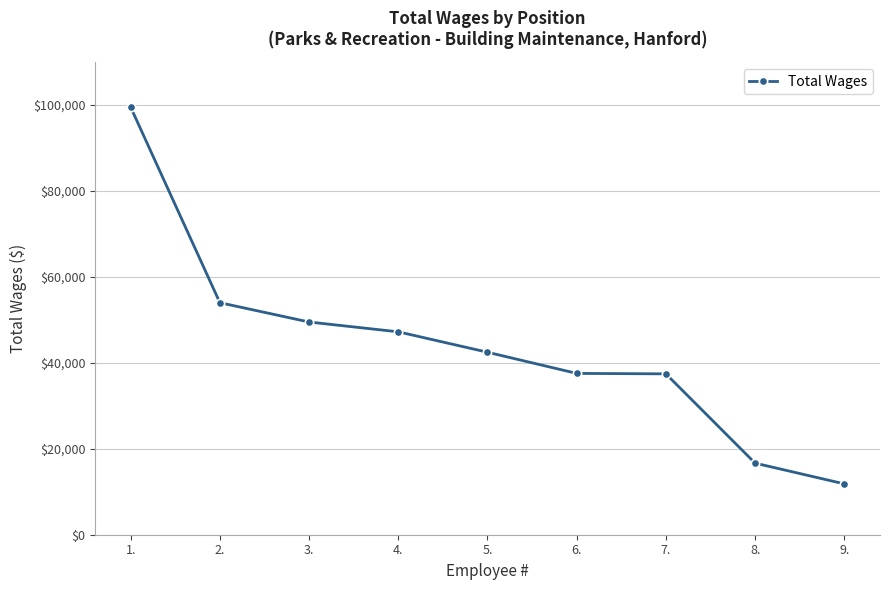

At which category does the chart reach its peak across all series?

1.